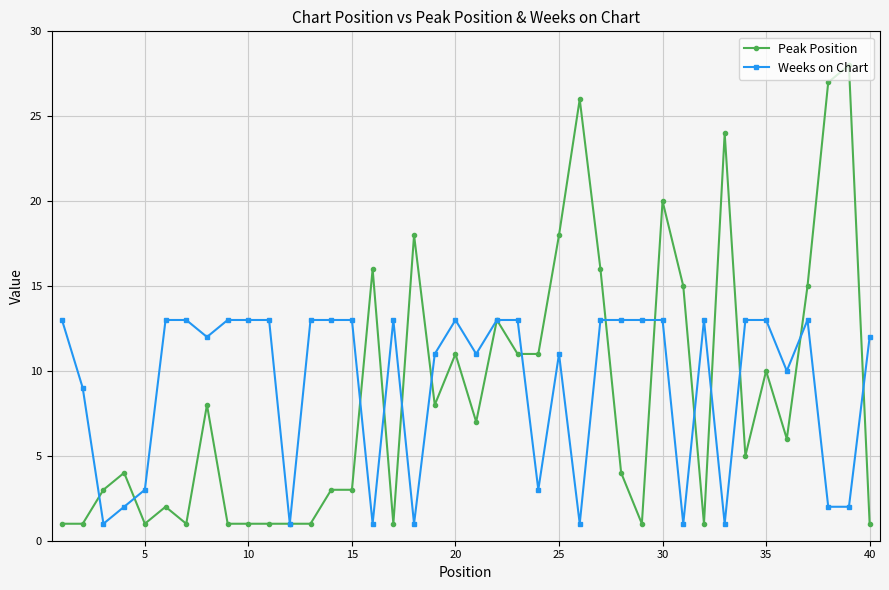

Which series ends up on top after the final intersection of Weeks on Chart and Peak Position?

Weeks on Chart